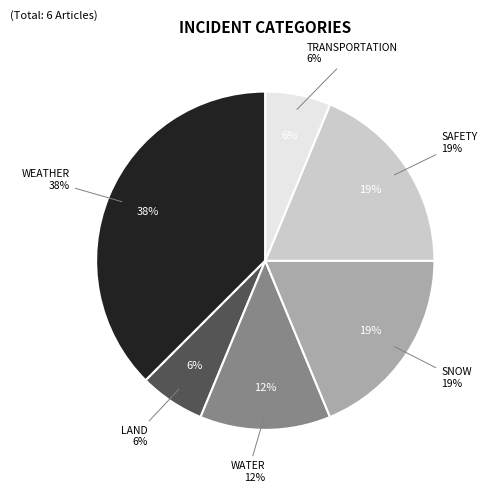

How much of the chart is everything except LAND?

83.3%